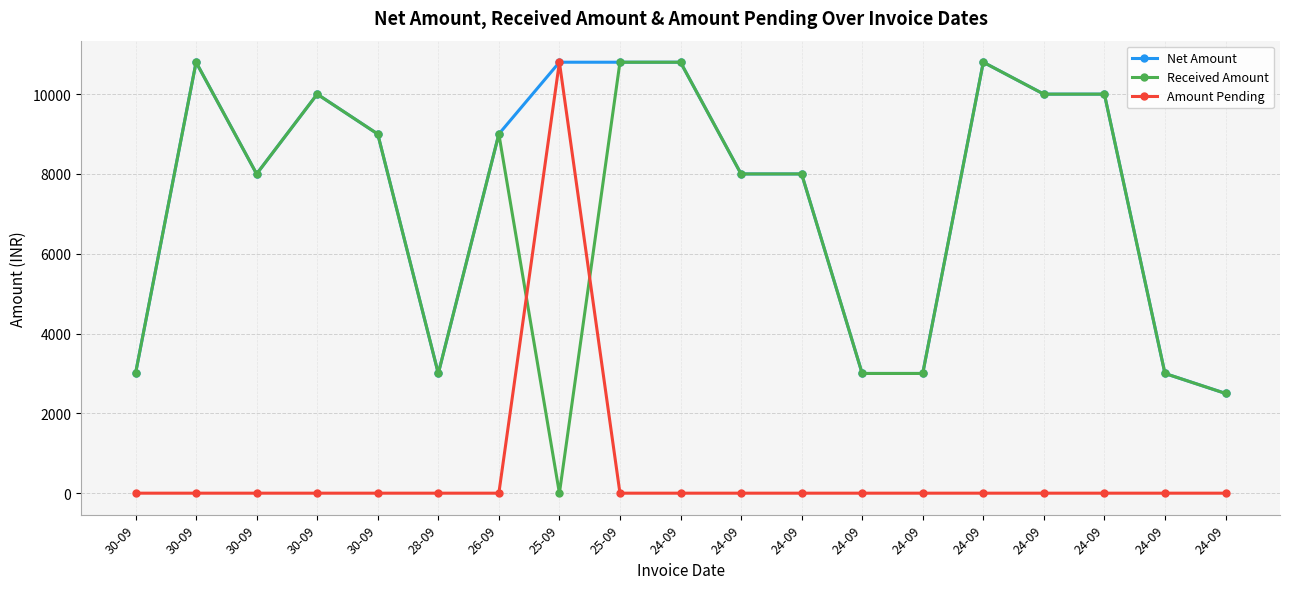

Where is the first local maximum for Amount Pending?

25-09